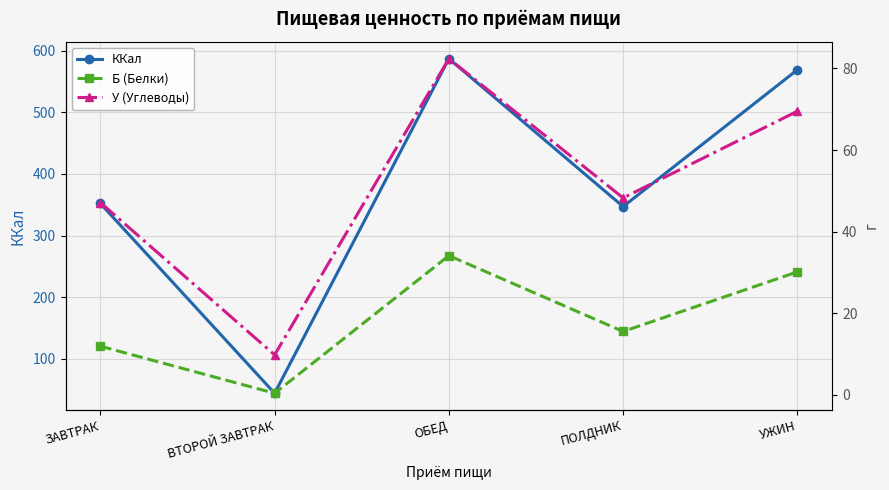

Reading left to right, extract all data points from this chart.

ККал: 352.0	44.0	587.0	347.0	569.0
Б (Белки): 11.9	0.4	34.1	15.5	30.1
У (Углеводы): 47.1	9.8	82.4	48.3	69.5